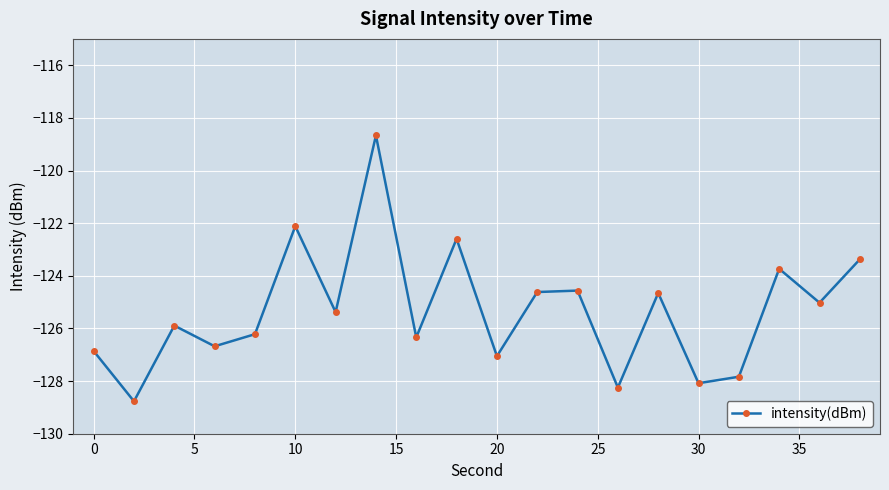

What is the value of the 6th point from the left?

-122.1